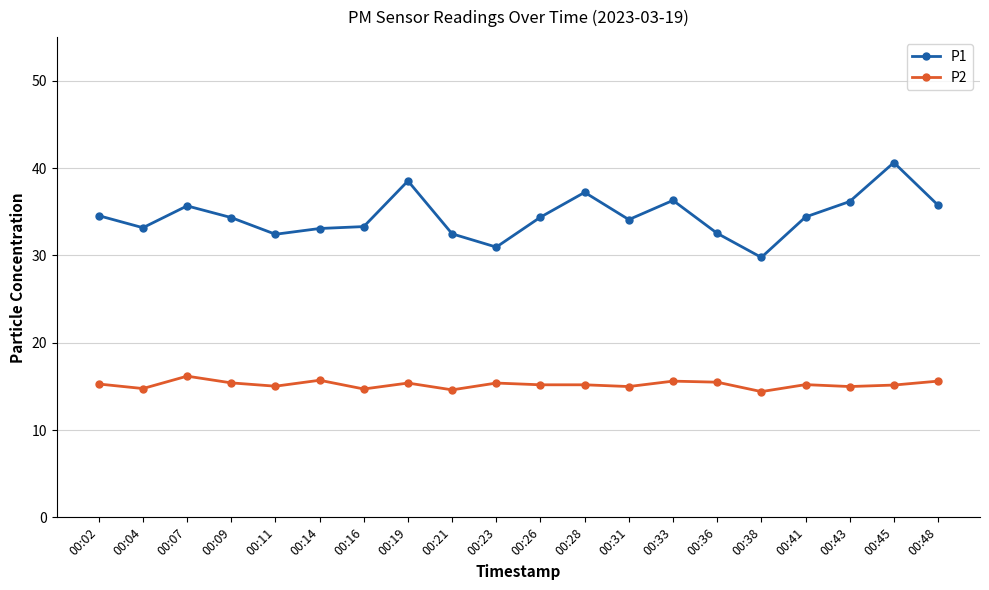

The P1 series shows 40.6 at 00:45. True or false?

True